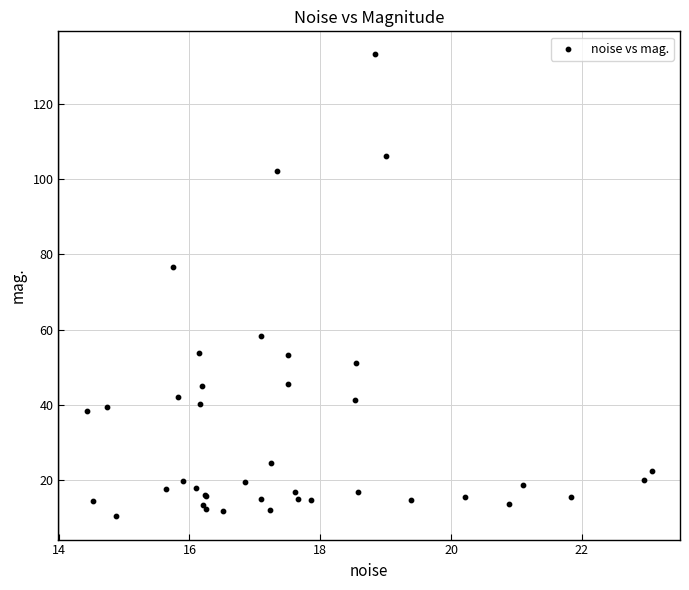

What Y value in the scatter plot is closest to 71?

76.7